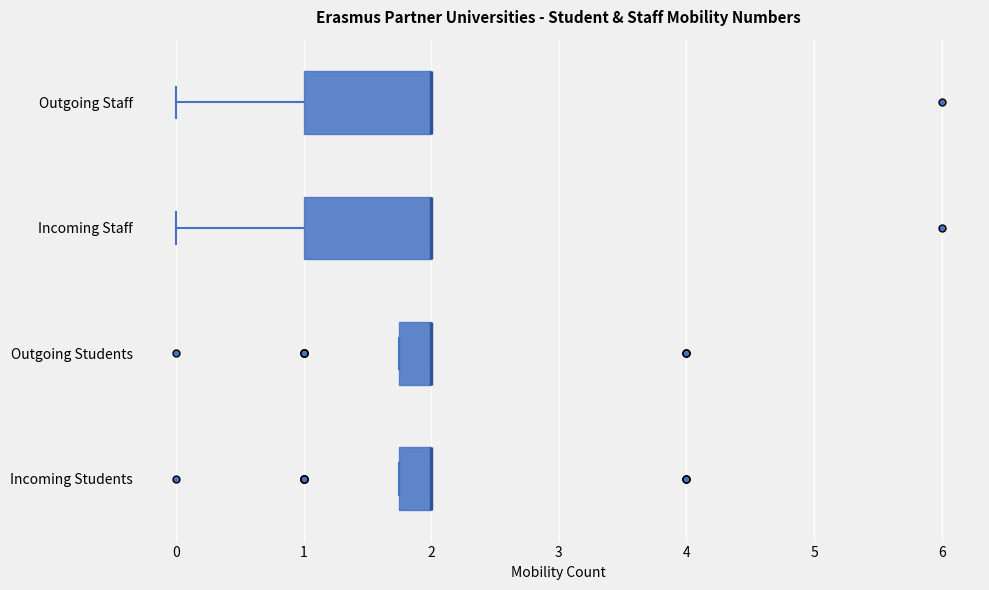

Reading bottom to top, read every box against the x-axis: the position of its median line, the range the box covers, and the ends of its whiskers. The values are not printed on the chart, so give them approximately, as read against the axis.

Incoming Students: median 2.0 (drawn on the box's right edge), box 1.8 to 2.0, whiskers 1.8 to 2.0
Outgoing Students: median 2.0 (drawn on the box's right edge), box 1.8 to 2.0, whiskers 1.8 to 2.0
Incoming Staff: median 2.0 (drawn on the box's right edge), box 1.0 to 2.0, whiskers 0.0 to 2.0
Outgoing Staff: median 2.0 (drawn on the box's right edge), box 1.0 to 2.0, whiskers 0.0 to 2.0